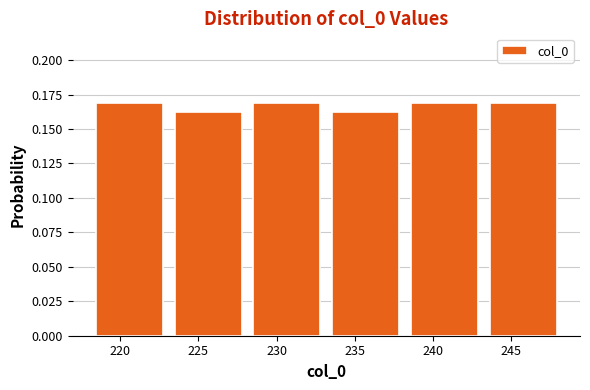

How tall is the bar that spans 243.5 to 248.5 on the x-axis? Neither the bar edges nor the heights are printed on the chart, so give them approximately, as read against the axes.

0.170